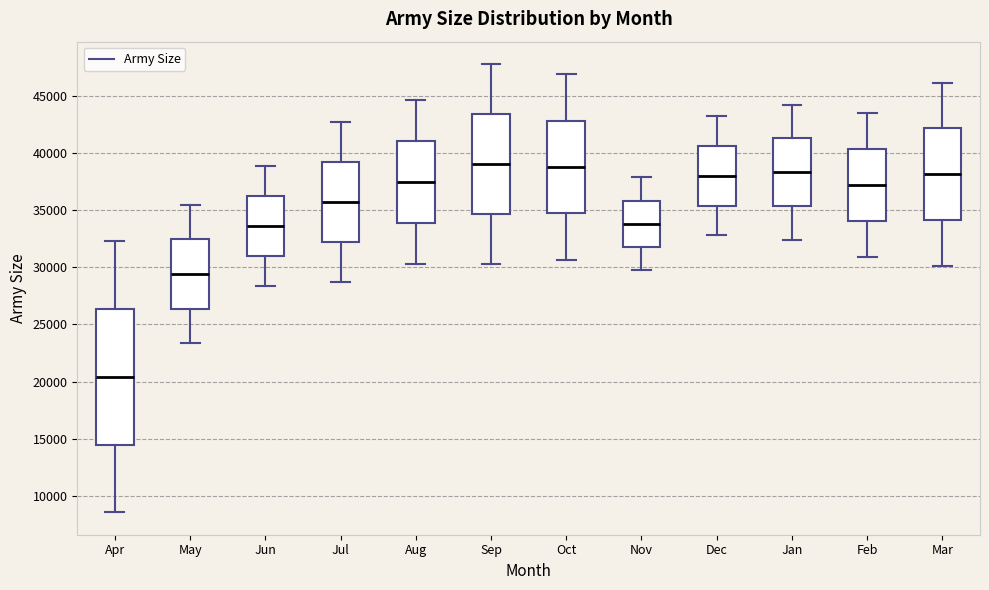

Reading left to right, read every box against the y-axis: the position of its median line, the range the box covers, and the ends of its whiskers. The values are not printed on the chart, so give them approximately, as read against the axis.

Apr: median 20500, box 14500 to 26500, whiskers 8500 to 32500
May: median 29500, box 26500 to 32500, whiskers 23500 to 35500
Jun: median 33500, box 31000 to 36000, whiskers 28500 to 39000
Jul: median 35500, box 32000 to 39000, whiskers 28500 to 42500
Aug: median 37500, box 34000 to 41000, whiskers 30000 to 44500
Sep: median 39000, box 34500 to 43500, whiskers 30500 to 48000
Oct: median 38500, box 34500 to 43000, whiskers 30500 to 47000
Nov: median 34000, box 32000 to 36000, whiskers 29500 to 38000
Dec: median 38000, box 35500 to 40500, whiskers 33000 to 43000
Jan: median 38500, box 35500 to 41500, whiskers 32500 to 44000
Feb: median 37000, box 34000 to 40500, whiskers 31000 to 43500
Mar: median 38000, box 34000 to 42000, whiskers 30000 to 46000